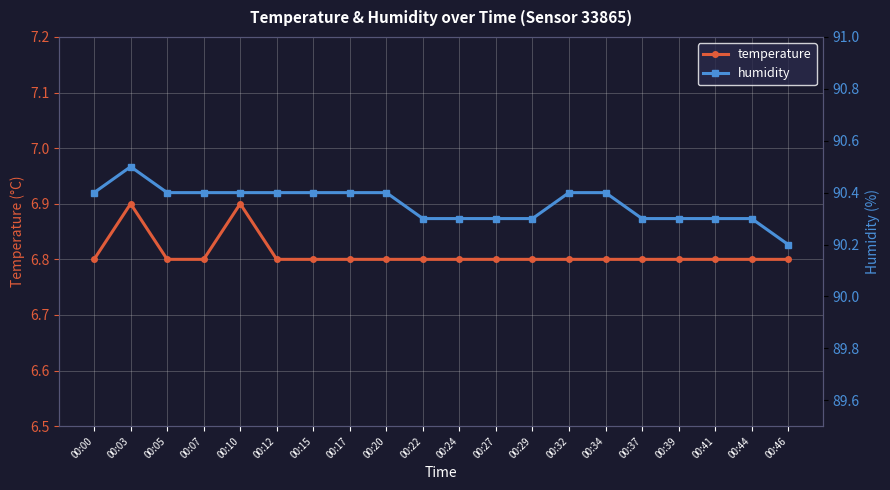

Rank the series at 00:37 from highest to lowest value.

humidity, temperature